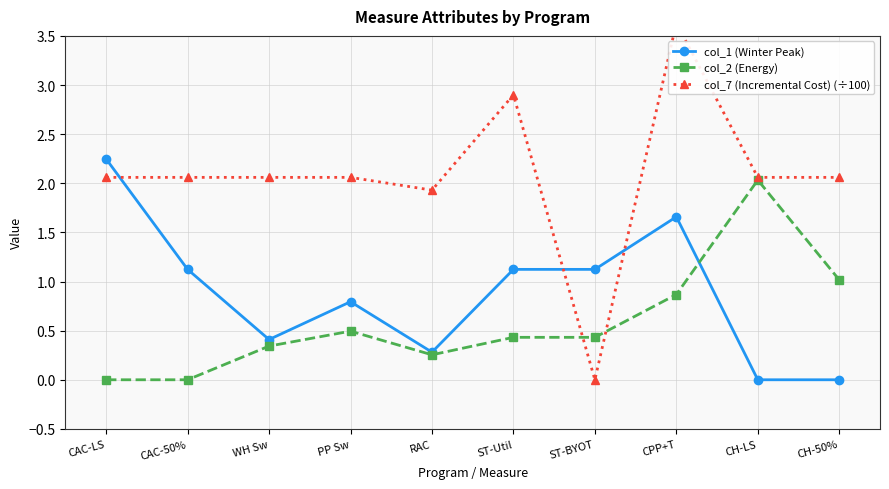

Rank the series by their average value, from highest to lowest.

col_7 (Incremental Cost) (÷100), col_1 (Winter Peak), col_2 (Energy)